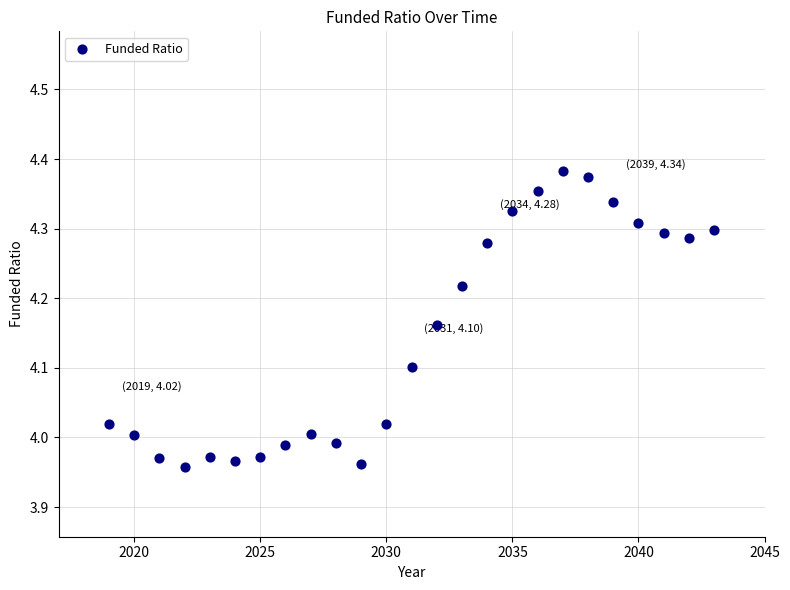

What is the range of Y values (max minus min)?

0.4